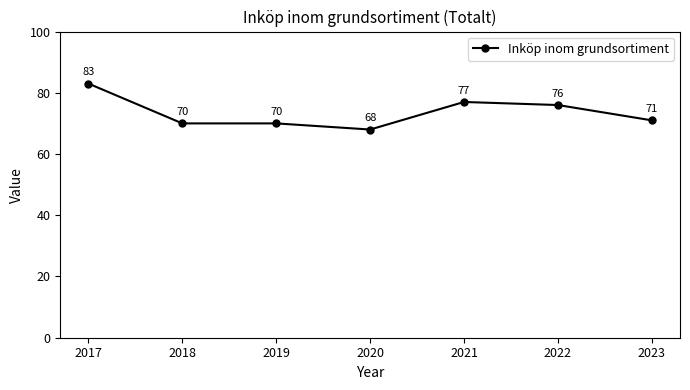

How many lines are shown in the chart?

1